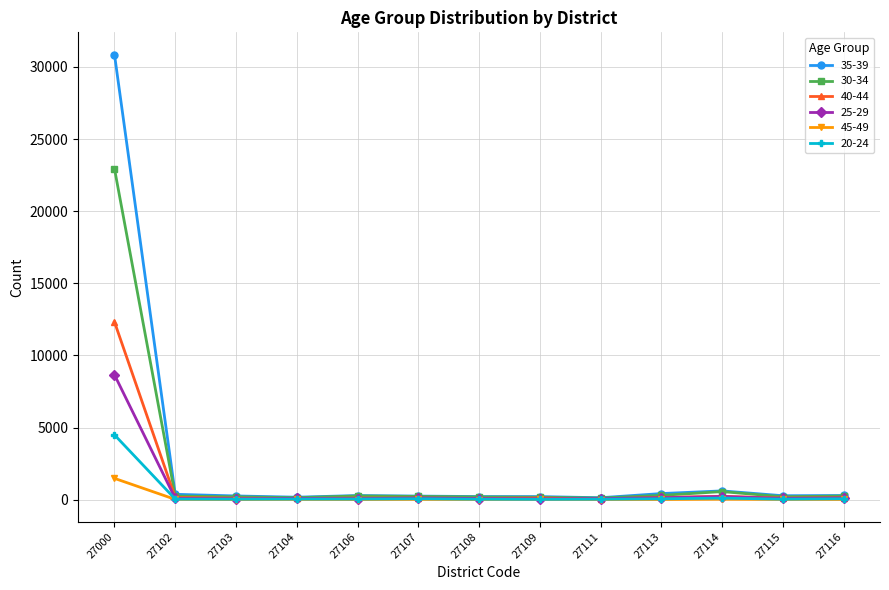

True or false: 25-29 has more than 1 points higher than both neighbors.

True